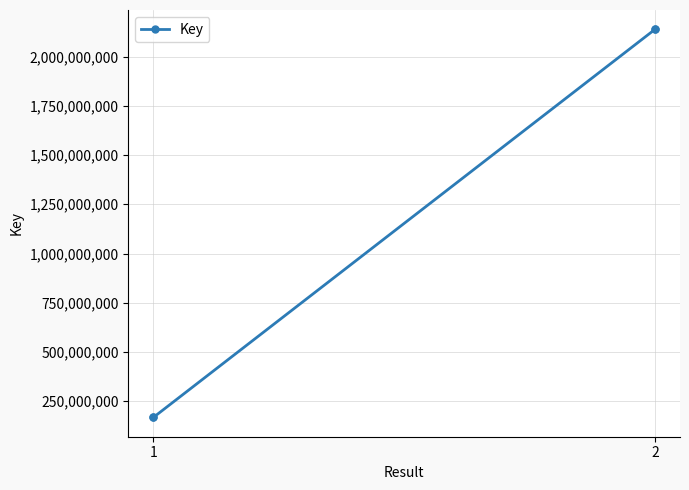

What is the difference between the maximum and minimum values?

1969204556